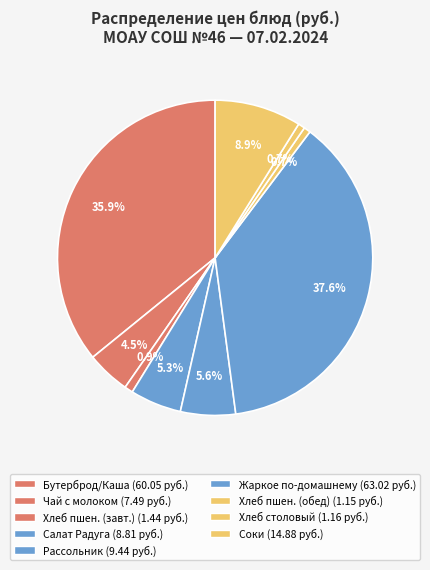

How many slices are in this pie chart?

9